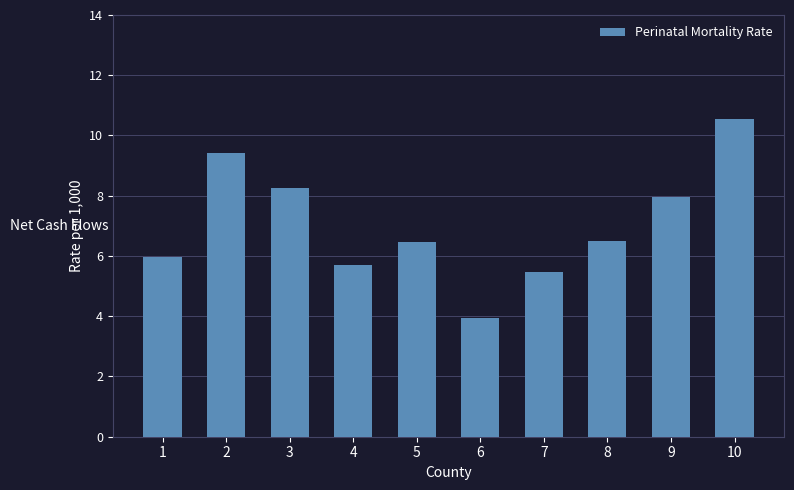

Count the number of categories in the chart.

10